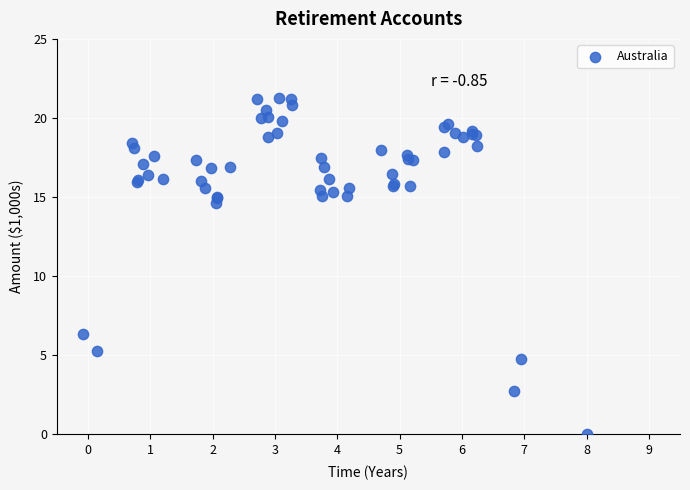

What Y value in the scatter plot is closest to 10?

6.4